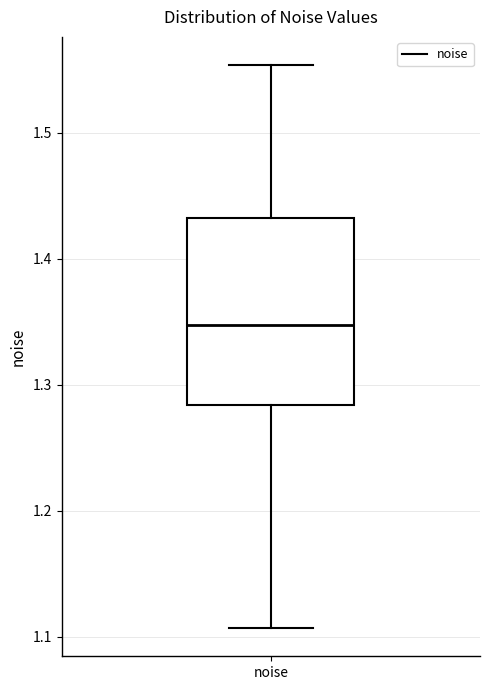

Where does the upper whisker of the box for noise end on the y-axis? The values are not printed on the chart, so give them approximately, as read against the axis.

1.55